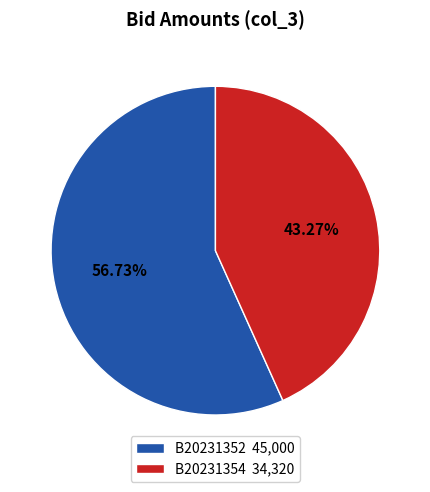

What percentage do B20231354 and B20231352 together represent?

100.0%